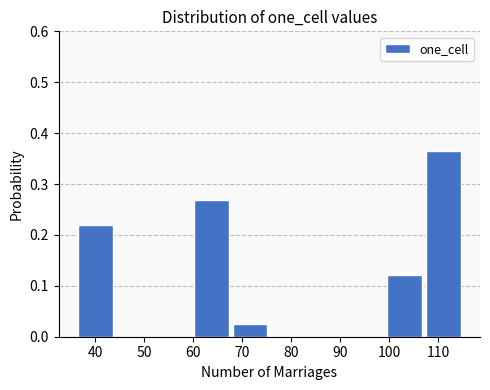

Reading left to right, transcribe this chart: for each bar, give the range it covers on the x-axis and its height. Neither the bar edges nor the heights are printed on the chart, so give them approximately, as read against the axes.

36.0 to 43.9: 0.22
43.9 to 51.8: 0
51.8 to 59.7: 0
59.7 to 67.6: 0.27
67.6 to 75.5: 0.02
75.5 to 83.4: 0
83.4 to 91.3: 0
91.3 to 99.2: 0
99.2 to 107.1: 0.12
107.1 to 115.0: 0.37